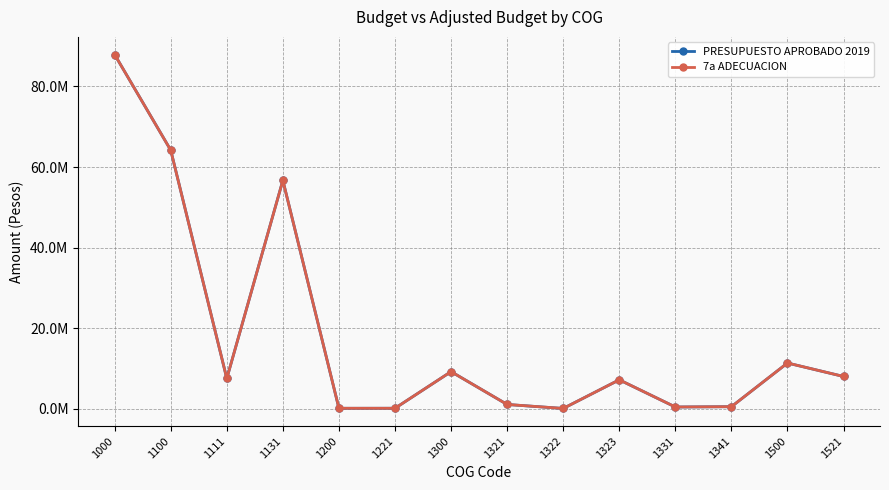

Reading left to right, transcribe all the data shown in this chart.

PRESUPUESTO APROBADO 2019: 1000=87922400	1100=64195000	1111=7500000	1131=56695000	1200=95000	1221=107000	1300=9200000	1321=1050000	1322=60000	1323=7170000	1331=420000	1341=500000	1500=11342400	1521=8000000
7a ADECUACION: 1000=87922400	1100=64183000	1111=7500000	1131=56683000	1200=107000	1221=107000	1300=9200000	1321=1050000	1322=60000	1323=7170000	1331=420000	1341=500000	1500=11342400	1521=8000000